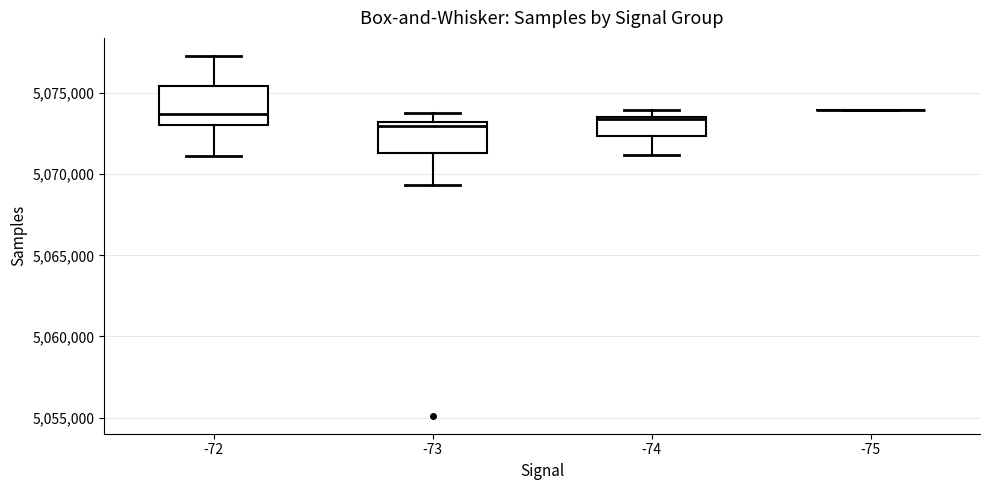

Reading left to right, transcribe this box plot: for each box, give where its median line is, the range the box spans, and where its two whiskers end, as read against the y-axis. The values are not printed on the chart, so give them approximately, as read against the axis.

-72: median 5073500, box 5073000 to 5075500, whiskers 5071000 to 5077500
-73: median 5073000 (just below the box's upper edge), box 5071500 to 5073000, whiskers 5069500 to 5073500
-74: median 5073500, box 5072500 to 5073500, whiskers 5071000 to 5074000
-75: box collapsed to a line at 5074000, whiskers 5074000 to 5074000